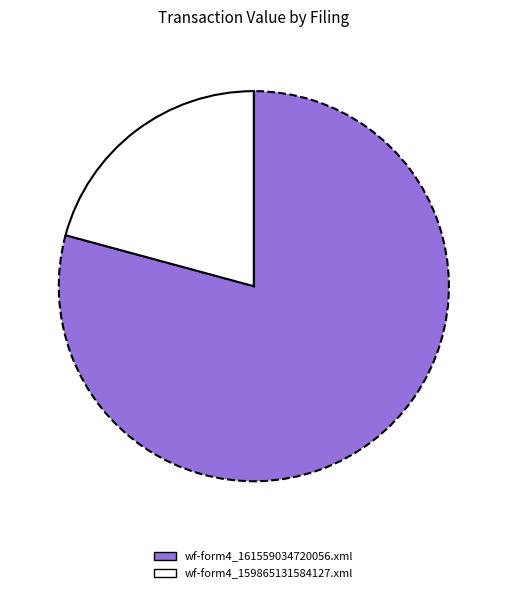

What is the majority slice?

wf-form4_161559034720056.xml